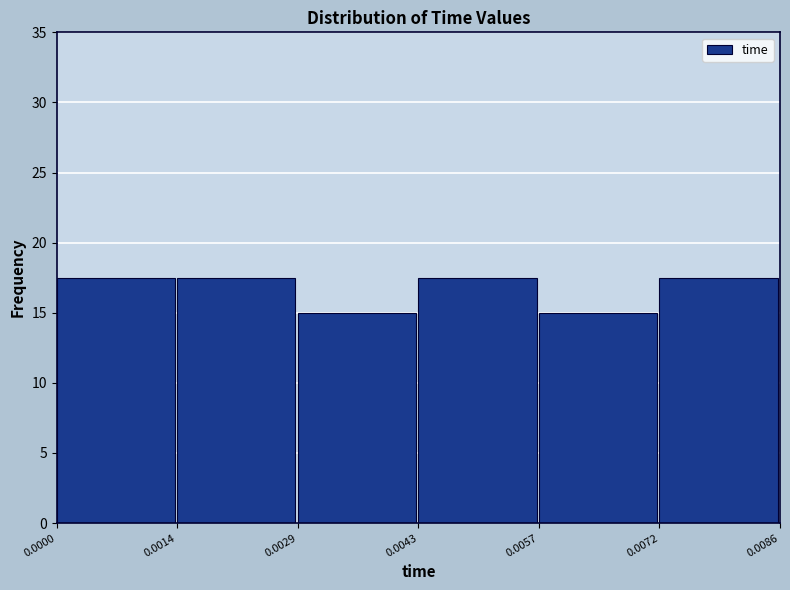

Reading left to right, transcribe this chart: for each bar, give the range it covers on the x-axis and its height. The values are not printed on the chart, so give them approximately, as read against the axis.

0.0000 to 0.0014: 17.5
0.0014 to 0.0029: 17.5
0.0029 to 0.0043: 15.0
0.0043 to 0.0057: 17.5
0.0057 to 0.0072: 15.0
0.0072 to 0.0086: 17.5